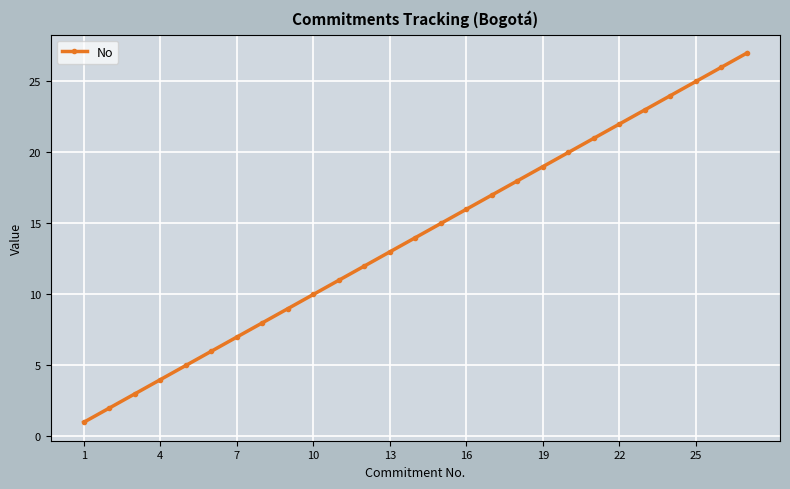

What is the average value?

14